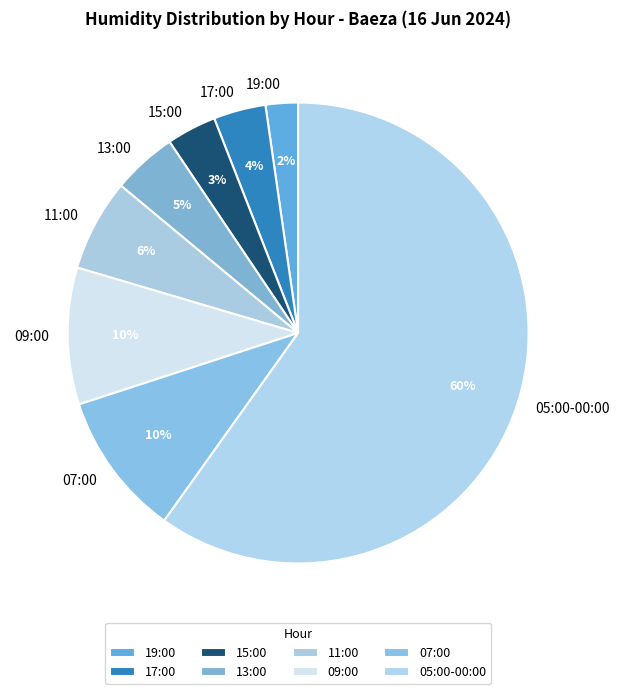

Do 17:00 and 07:00 together represent more than half of the pie?

No